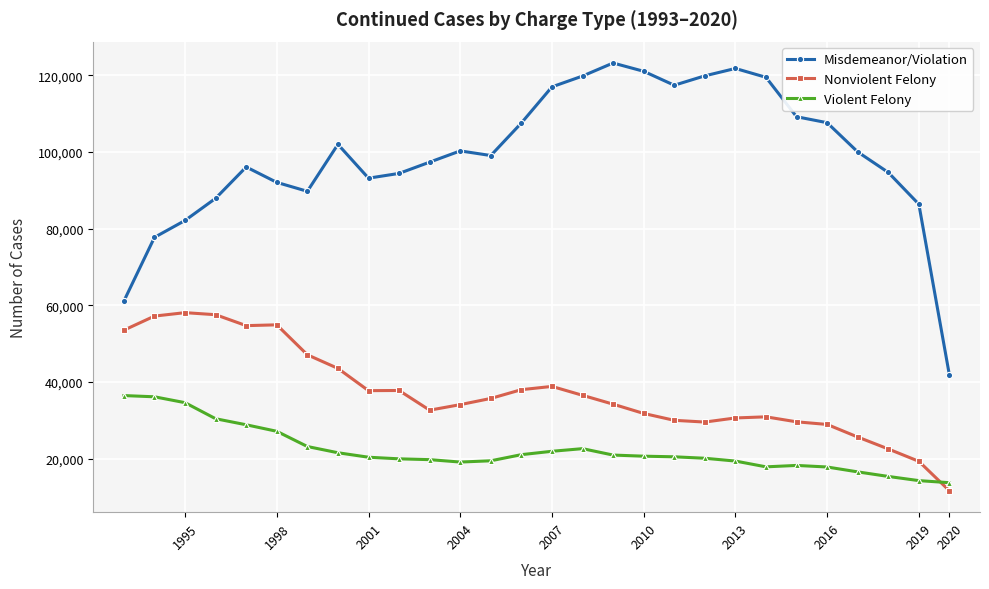

True or false: Violent Felony has more than 0 interior local peaks.

True